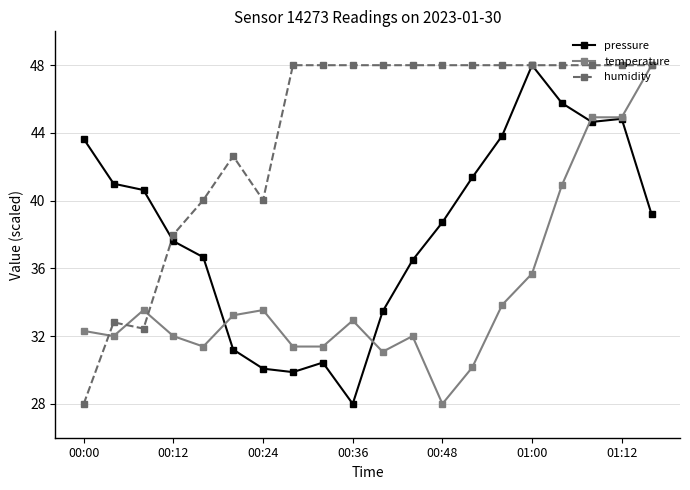

List the series in order of their overall mean, highest first.

humidity, pressure, temperature